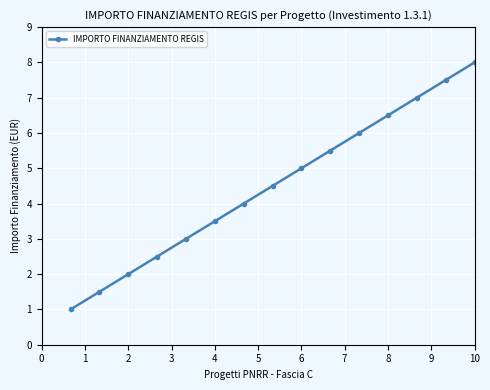

How many lines are shown in the chart?

1